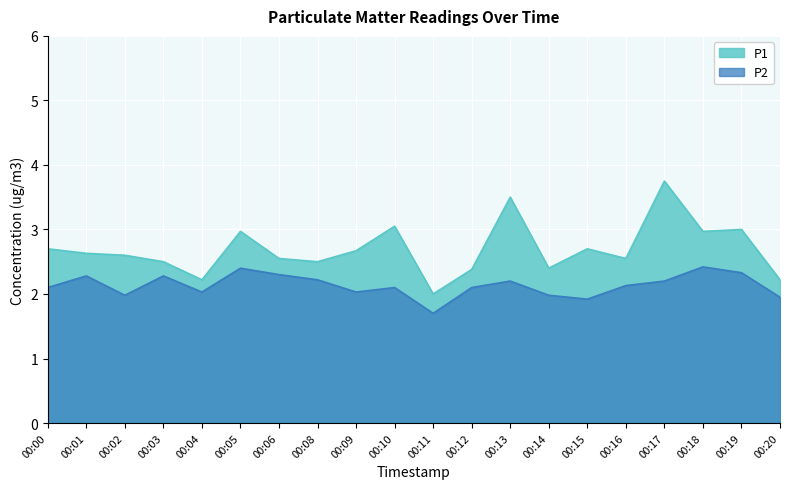

What is the maximum value shown in the chart?

3.8